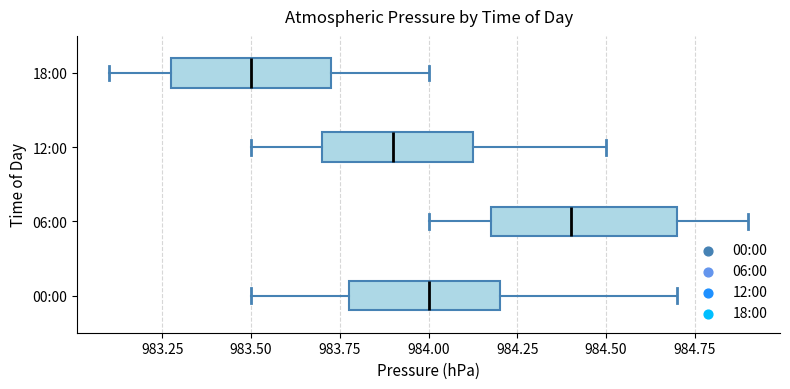

Where does the median line of the box for 18:00 sit on the x-axis? The values are not printed on the chart, so give them approximately, as read against the axis.

983.50